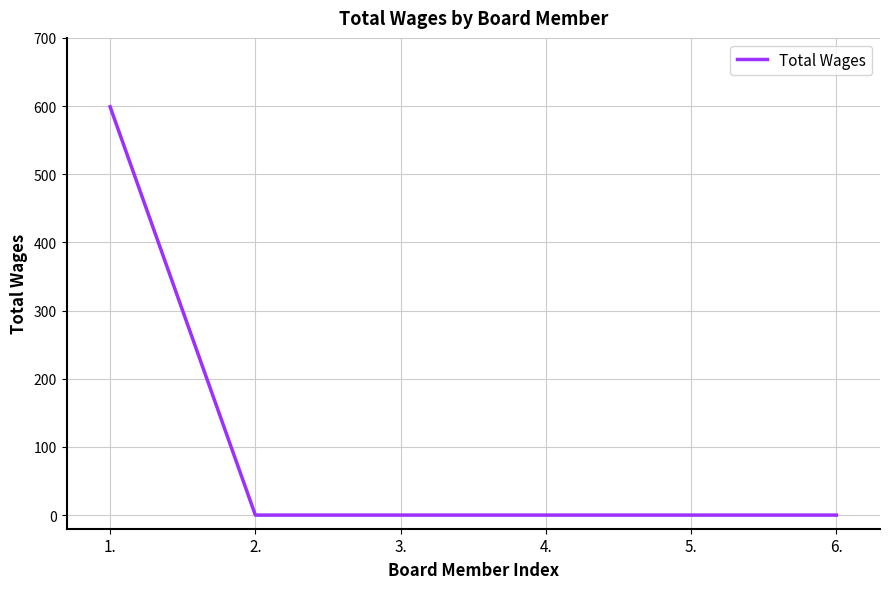

Is it true that the value at 3. is 0?

True